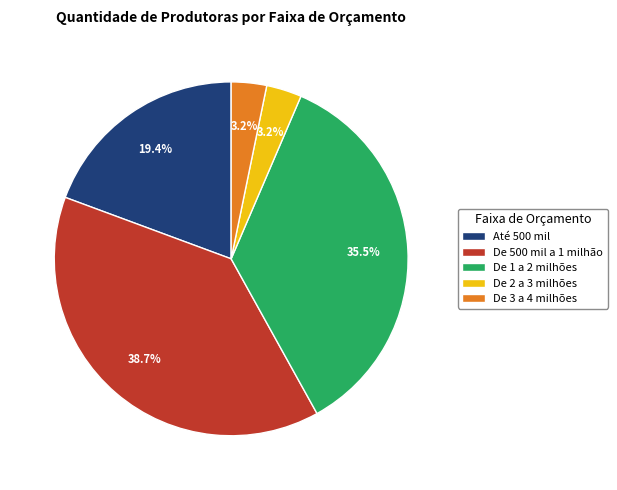

Between De 3 a 4 milhões and De 1 a 2 milhões, which is larger?

De 1 a 2 milhões